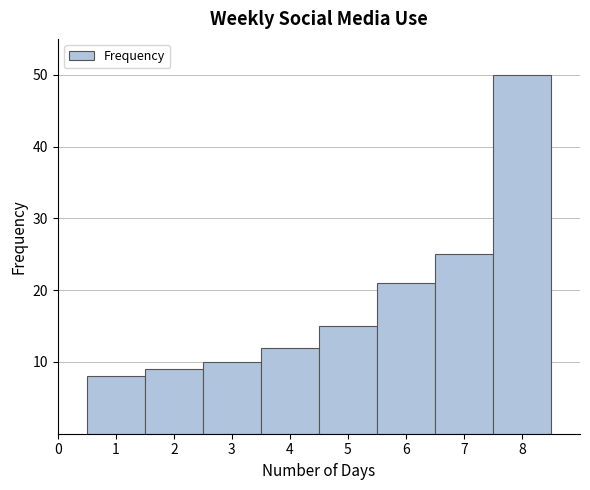

Reading left to right, list every bar in this chart as the range it spans on the x-axis followed by its height. The values are not printed on the chart, so give them approximately, as read against the axis.

0.5 to 1.5: 8
1.5 to 2.5: 9
2.5 to 3.5: 10
3.5 to 4.5: 12
4.5 to 5.5: 15
5.5 to 6.5: 21
6.5 to 7.5: 25
7.5 to 8.5: 50